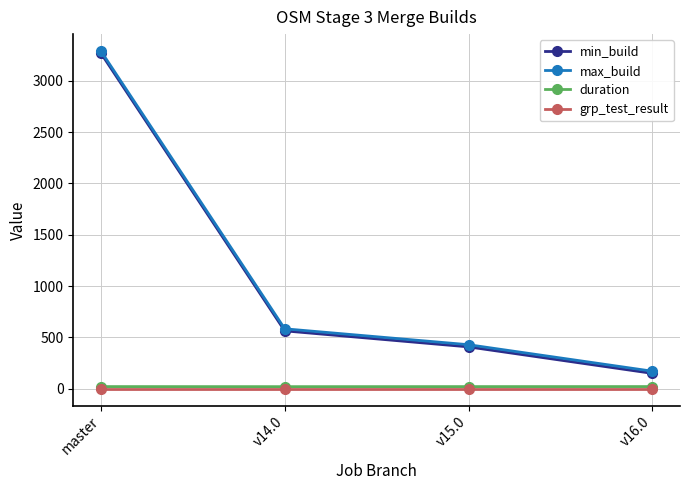

True or false: duration and grp_test_result cross at least once.

False